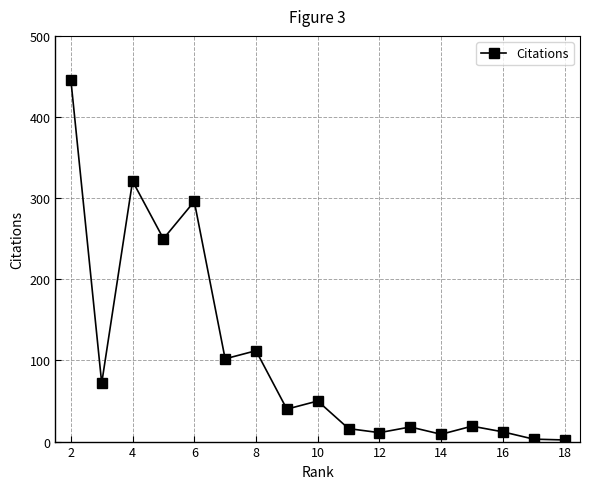

True or false: there are more than 0 points higher than both neighbors.

True